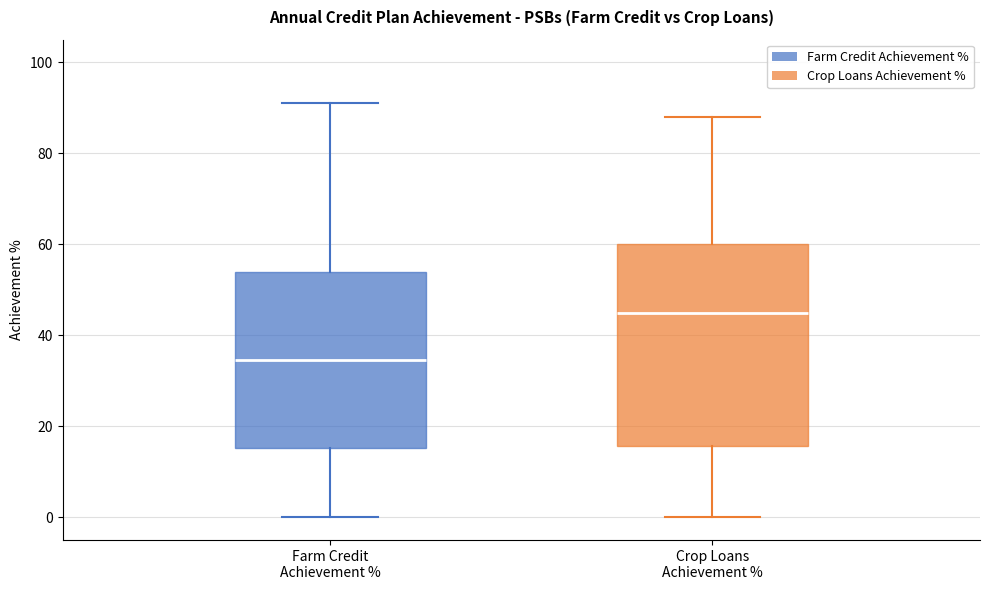

Which box's median line is the highest?

Crop Loans Achievement %